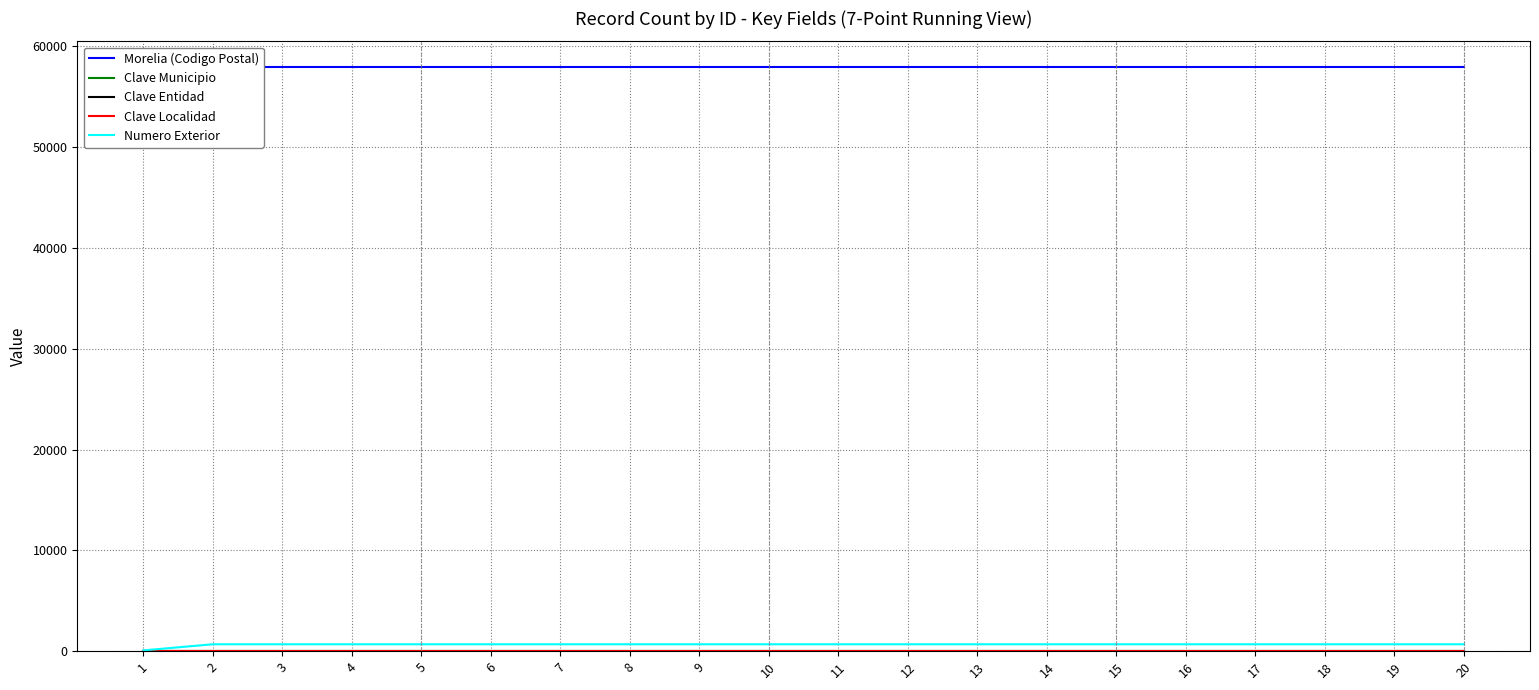

True or false: Numero Exterior and Clave Localidad intersect in this chart.

False